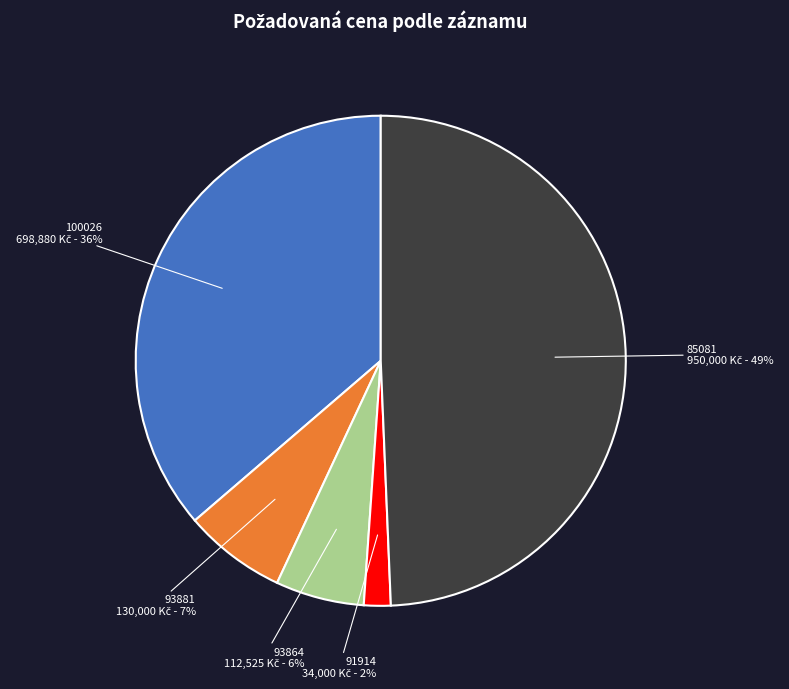

Which slice is the smallest?

91914